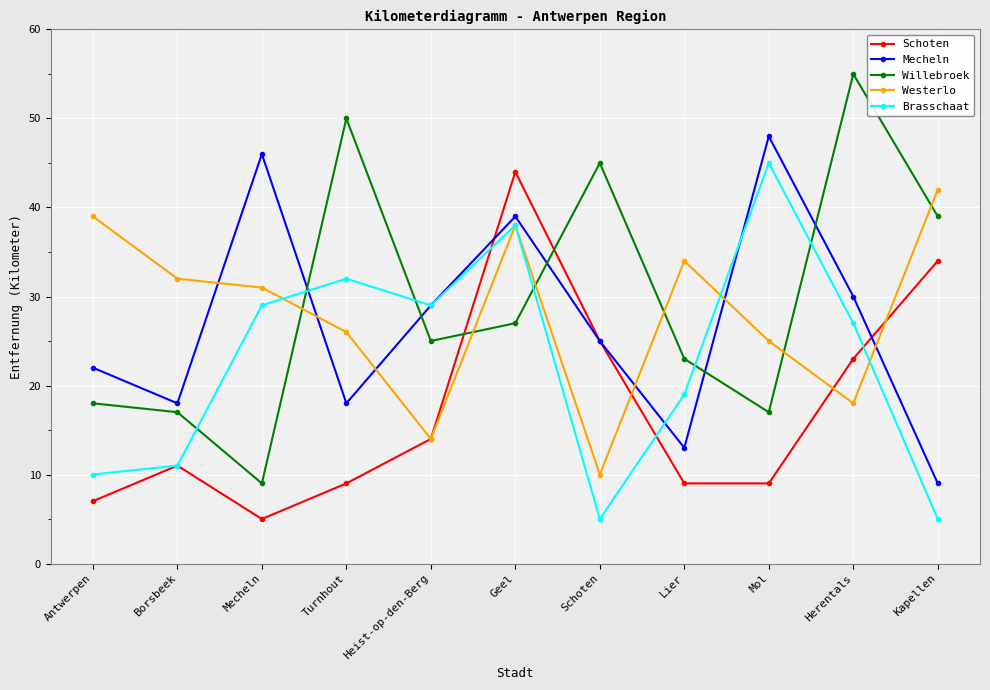

Which series has the largest range (max minus min)?

Willebroek